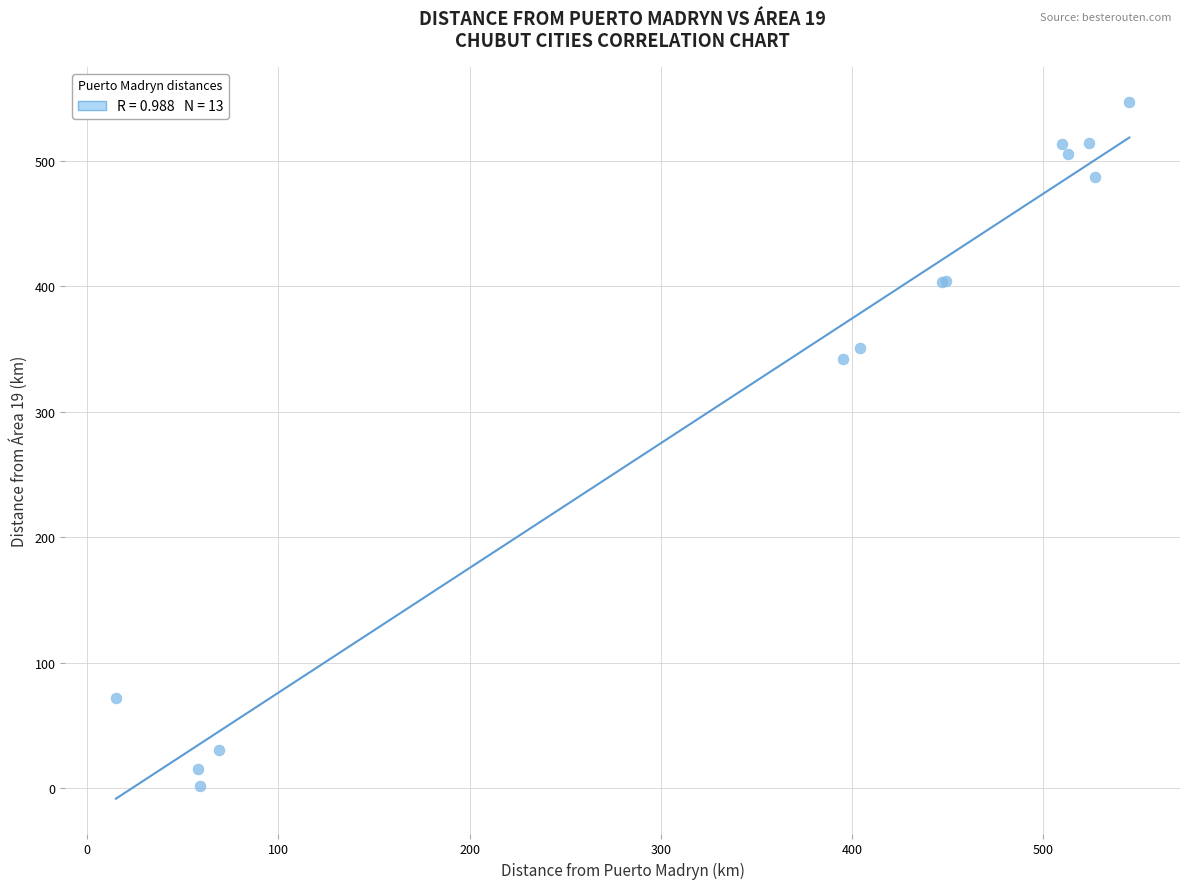

What Y value in the scatter plot is closest to 274?

342